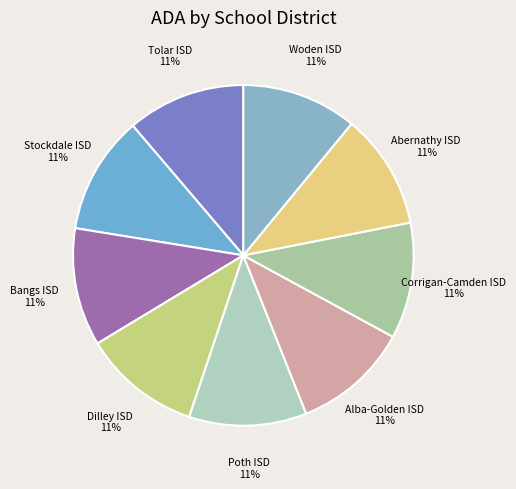

Is there any slice that represents more than half of the pie?

No